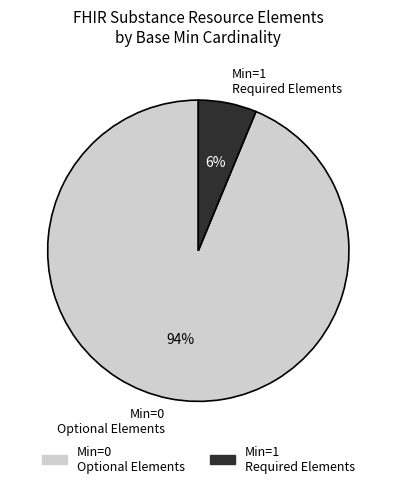

Which slice is the largest?

Min=0 Optional Elements